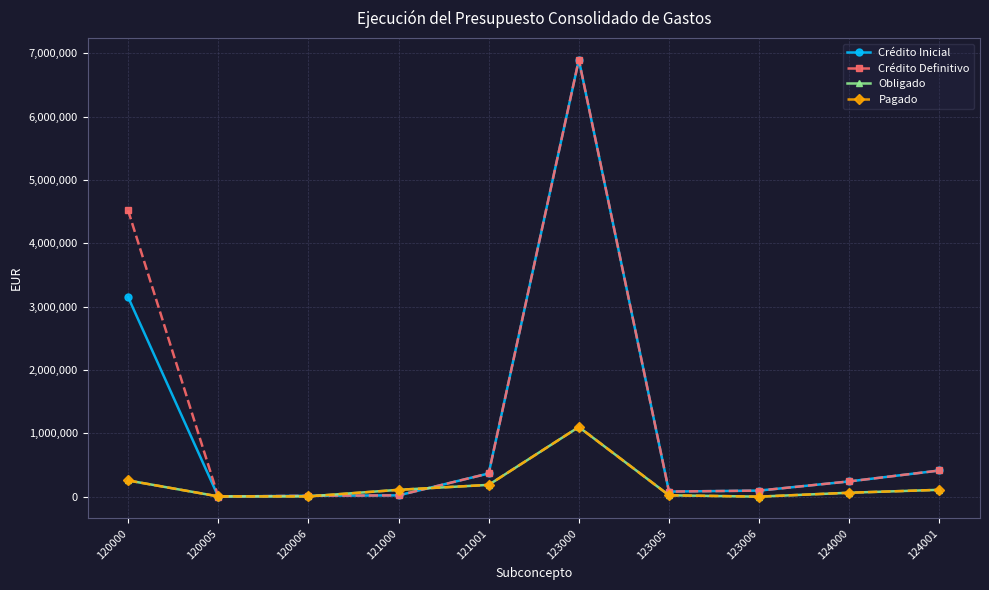

Does the chart have visible grid lines?

Yes